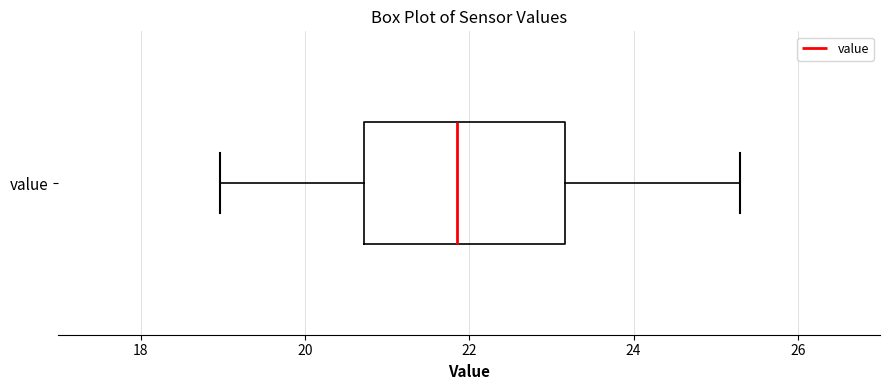

Read this box plot against the x-axis: the position of the median line, the range covered by the box, and the ends of both whiskers. The values are not printed on the chart, so give them approximately, as read against the axis.

median 21.8, box 20.8 to 23.2, whiskers 19.0 to 25.4